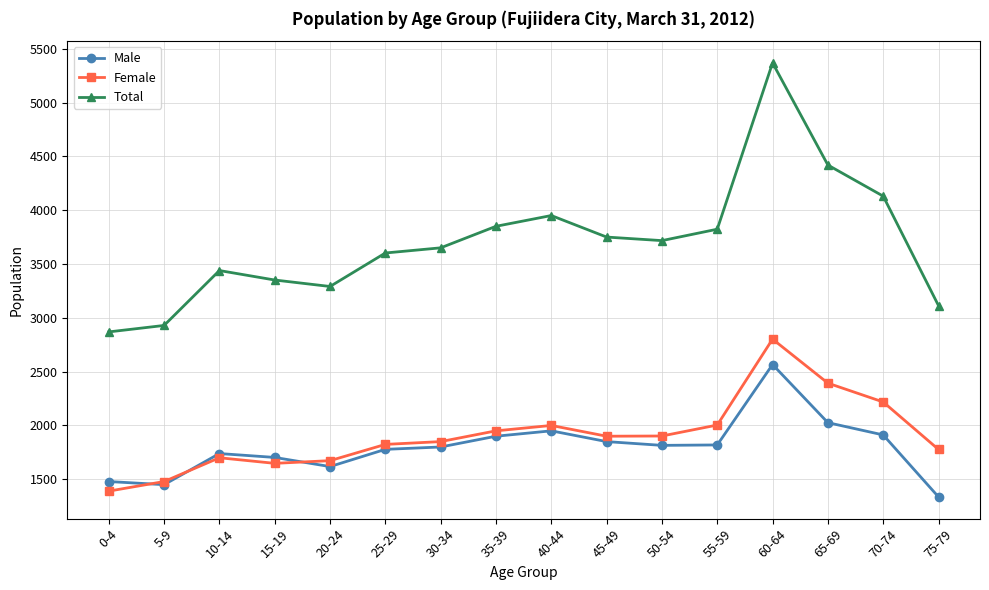

At which category is the sum across all series the highest?

60-64